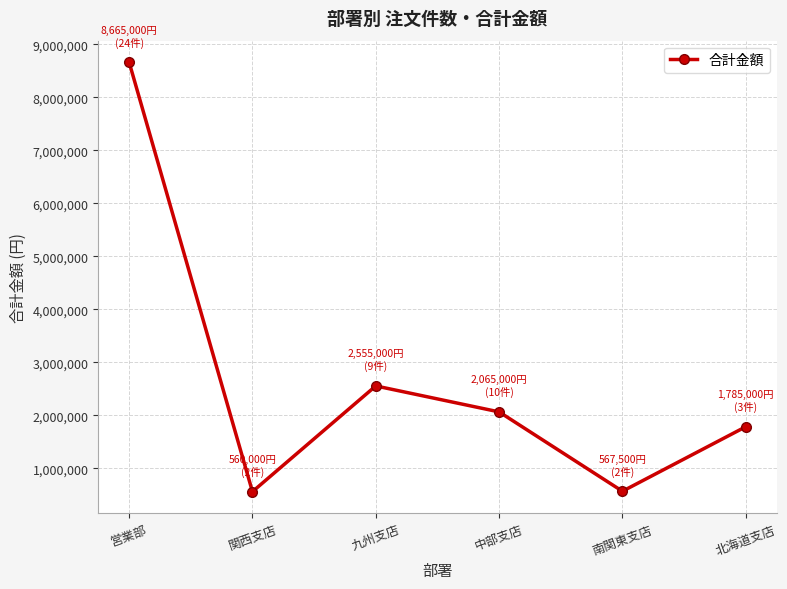

What position from the right is 南関東支店?

2